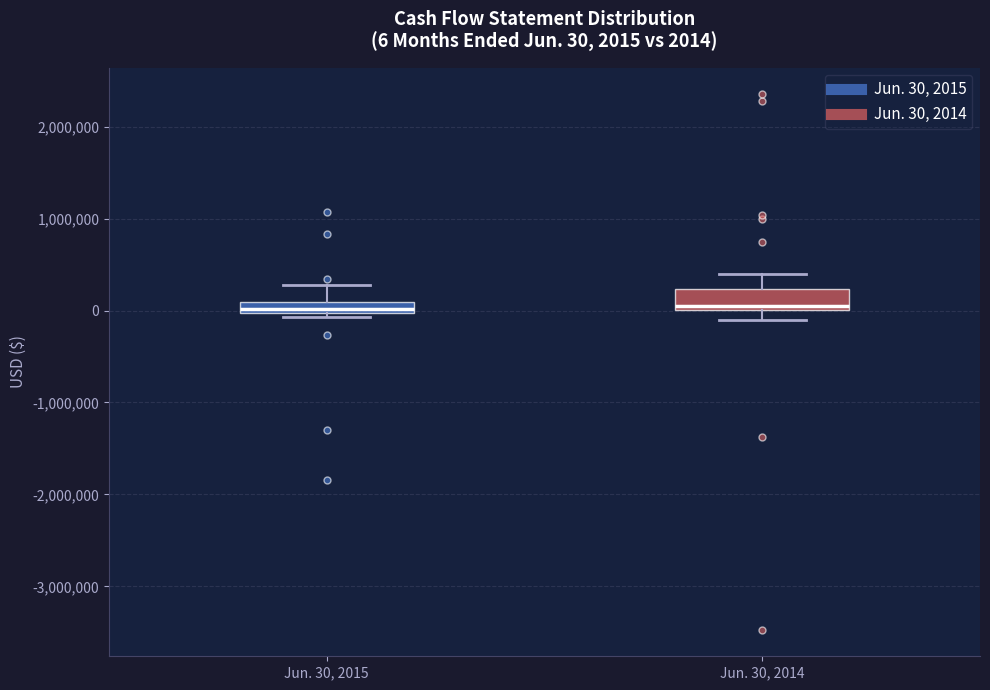

Comparing the boxes themselves (not the whiskers), which one is the tallest?

Jun. 30, 2014